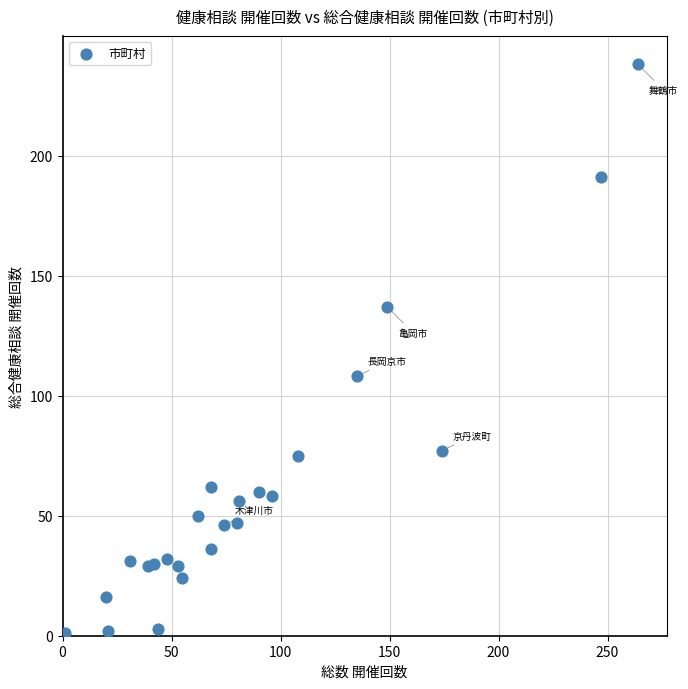

What is the range of X values (max minus min)?

263